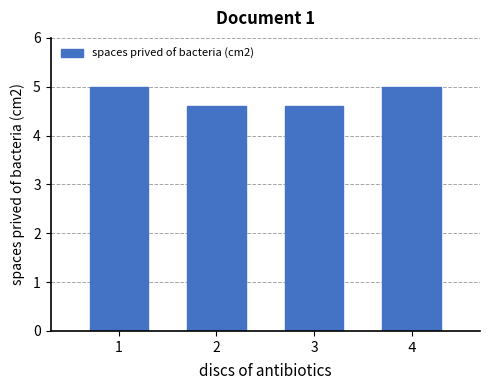

Reading left to right, what are all the values shown in this chart?

5.0	4.6	4.6	5.0